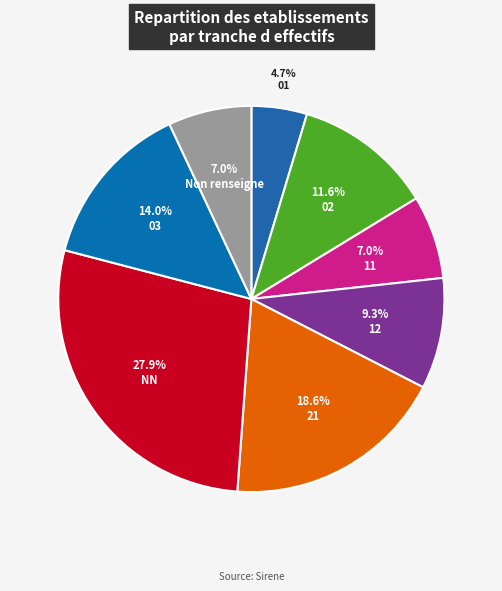

How many slices are in this pie chart?

8